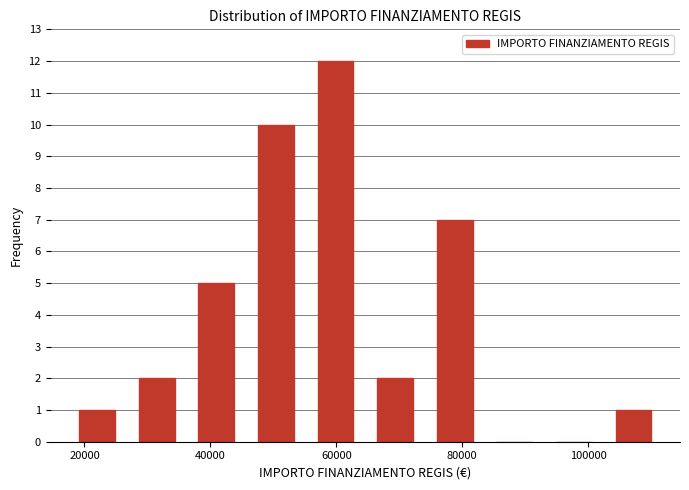

Which range on the x-axis has the tallest bar?

56000 to 64000